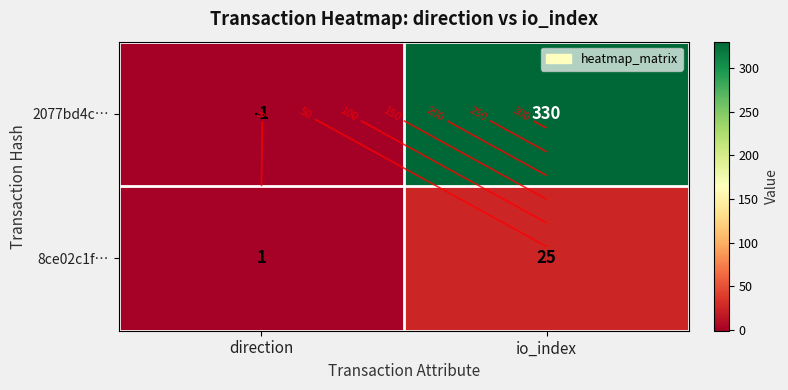

How many 2077bd4c… values are between -1 and 330?

2